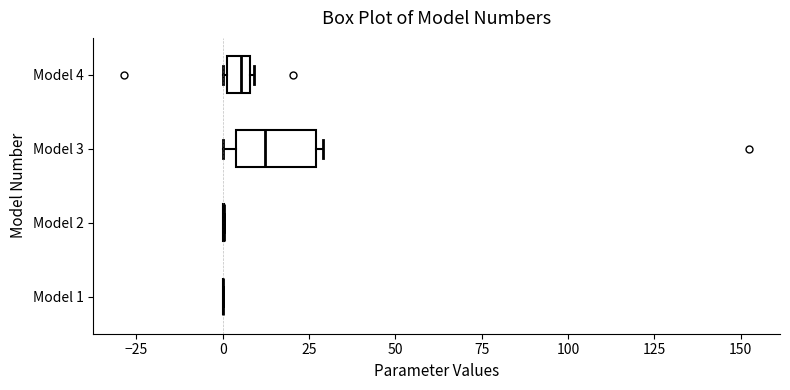

Which box is the widest, from its left edge to its right edge?

Model 3